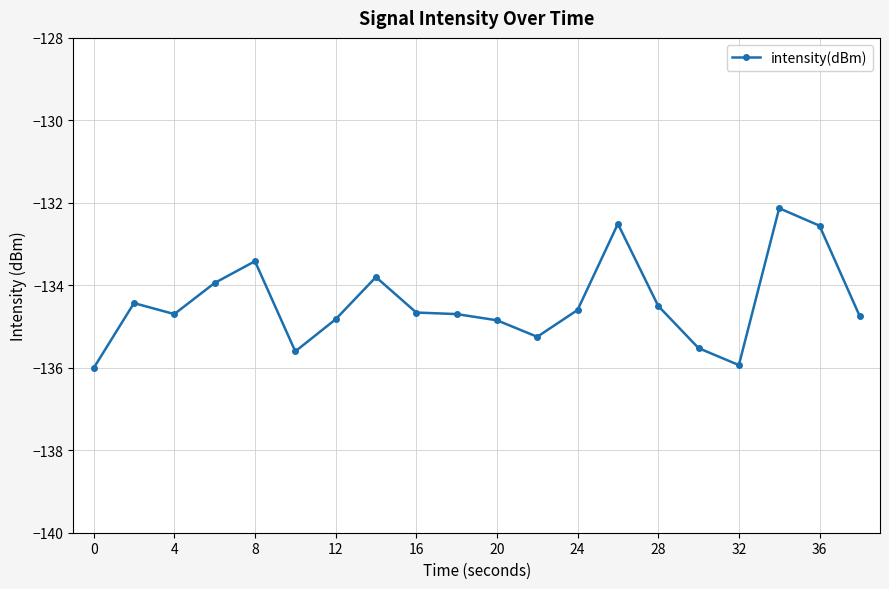

True or false: there are more than 1 points higher than both neighbors.

True